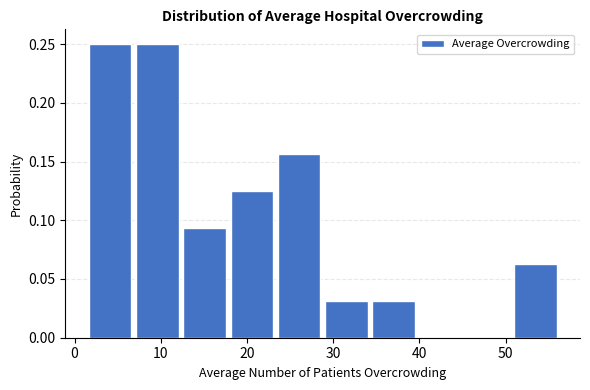

Reading left to right, transcribe this chart: for each bar, give the range it covers on the x-axis and its height. Neither the bar edges nor the heights are printed on the chart, so give them approximately, as read against the axes.

1 to 7: 0.250
7 to 12: 0.250
12 to 18: 0.095
18 to 23: 0.125
23 to 29: 0.155
29 to 34: 0.030
34 to 40: 0.030
40 to 45: 0
45 to 51: 0
51 to 56: 0.065